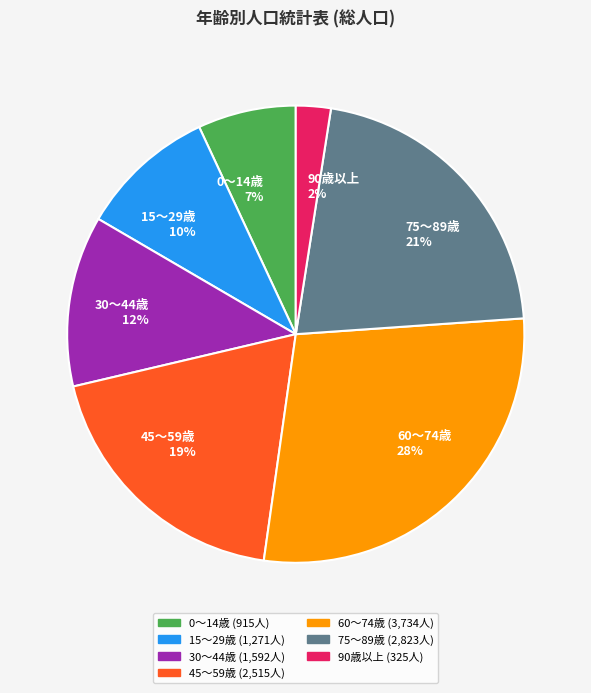

Combined, do 0～14歳 7% and 60～74歳 28% account for over 50%?

No